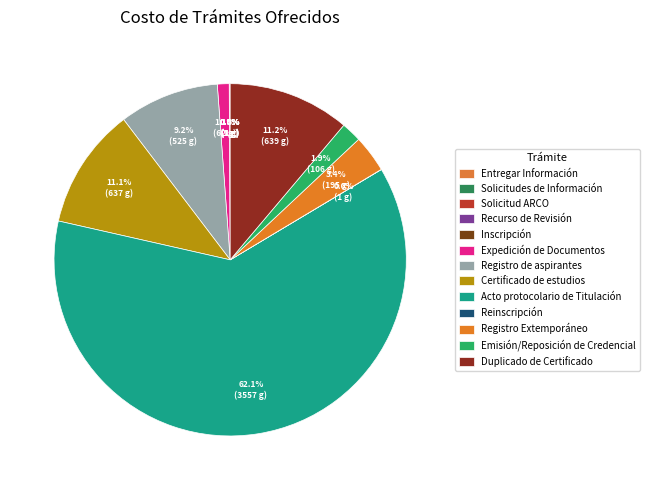

Does Acto protocolario de Titulación represent more than half of the total?

Yes